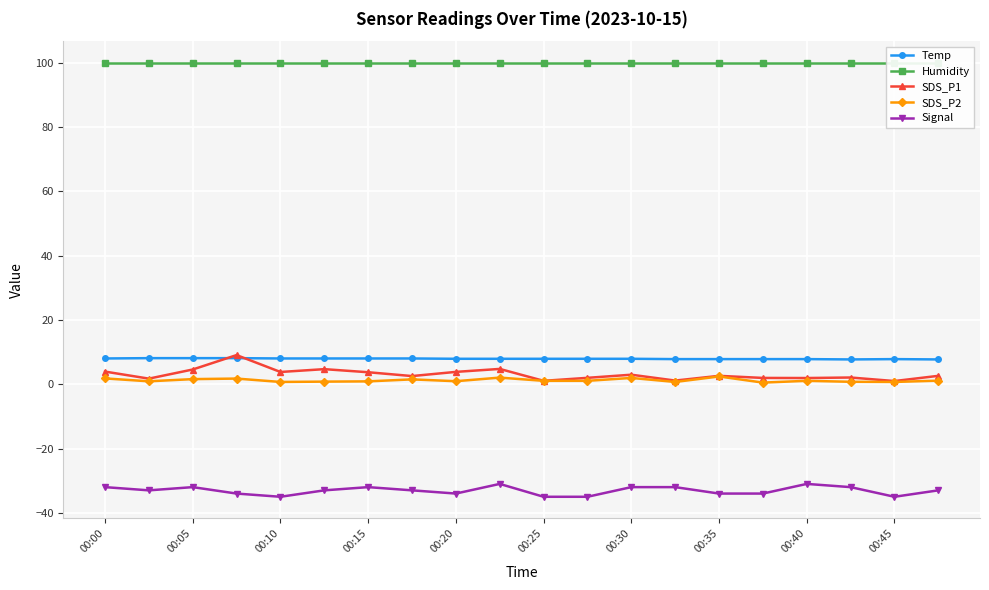

What is the average value of the SDS_P1 series?

3.1